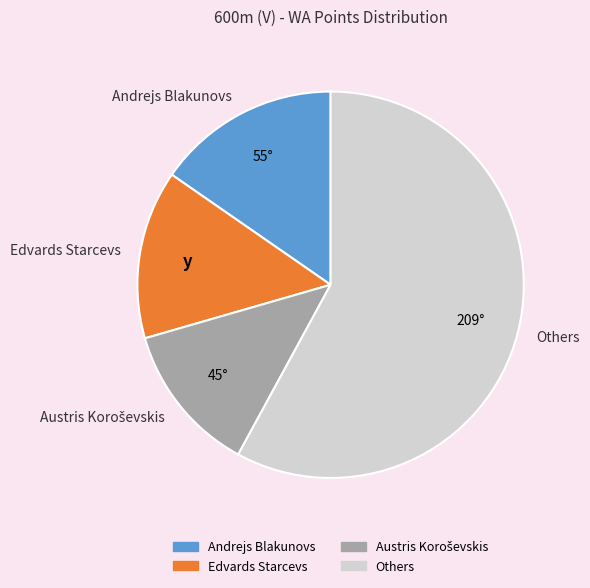

Is it true that Edvards Starcevs is 9% of the pie?

False